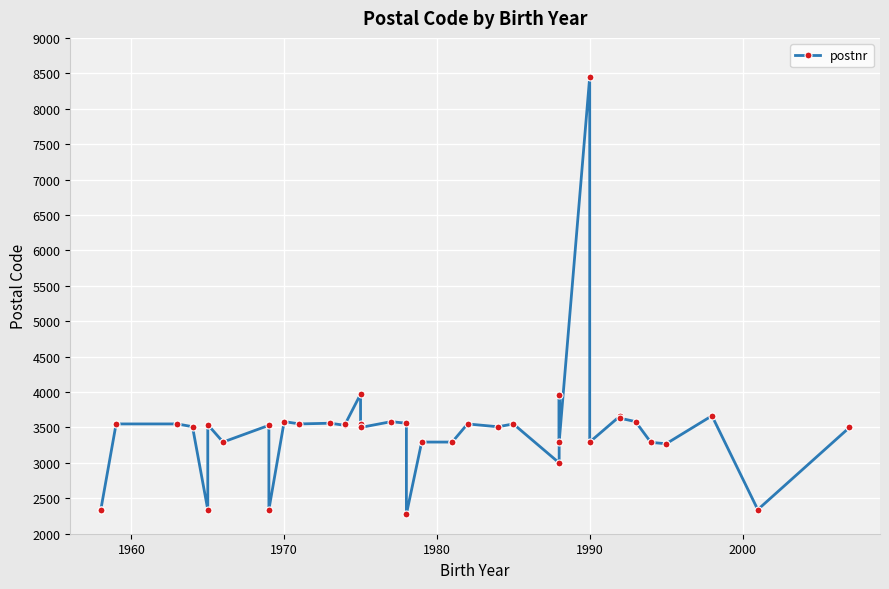

Is this an area chart (filled region under the line)?

No